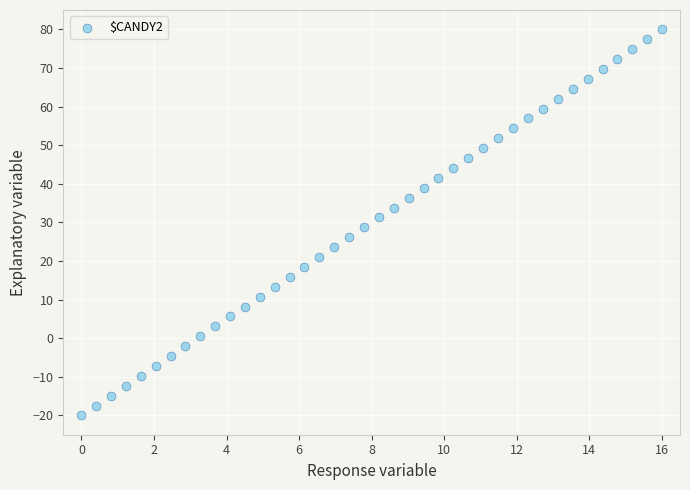

What is the range of X values (max minus min)?

16.0